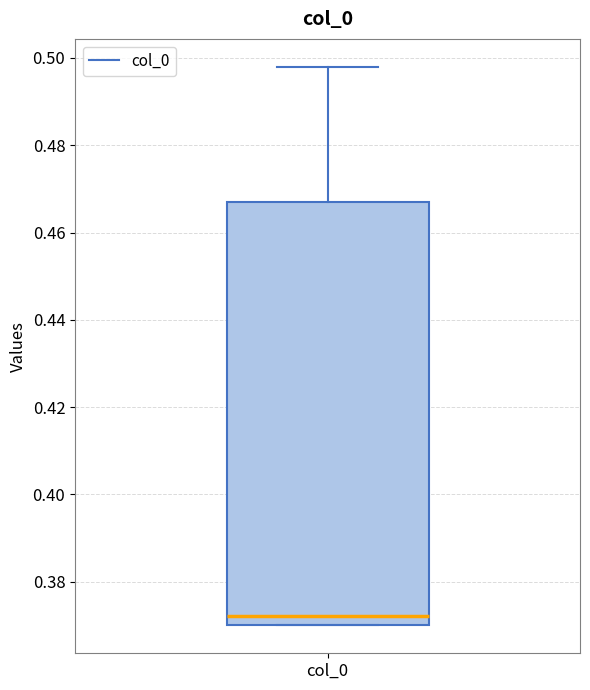

Transcribe this box plot: give where the median line is, the range the box spans, and where the two whiskers end, as read against the y-axis. The values are not printed on the chart, so give them approximately, as read against the axis.

median 0.372, box 0.370 to 0.466, whiskers 0.370 to 0.498